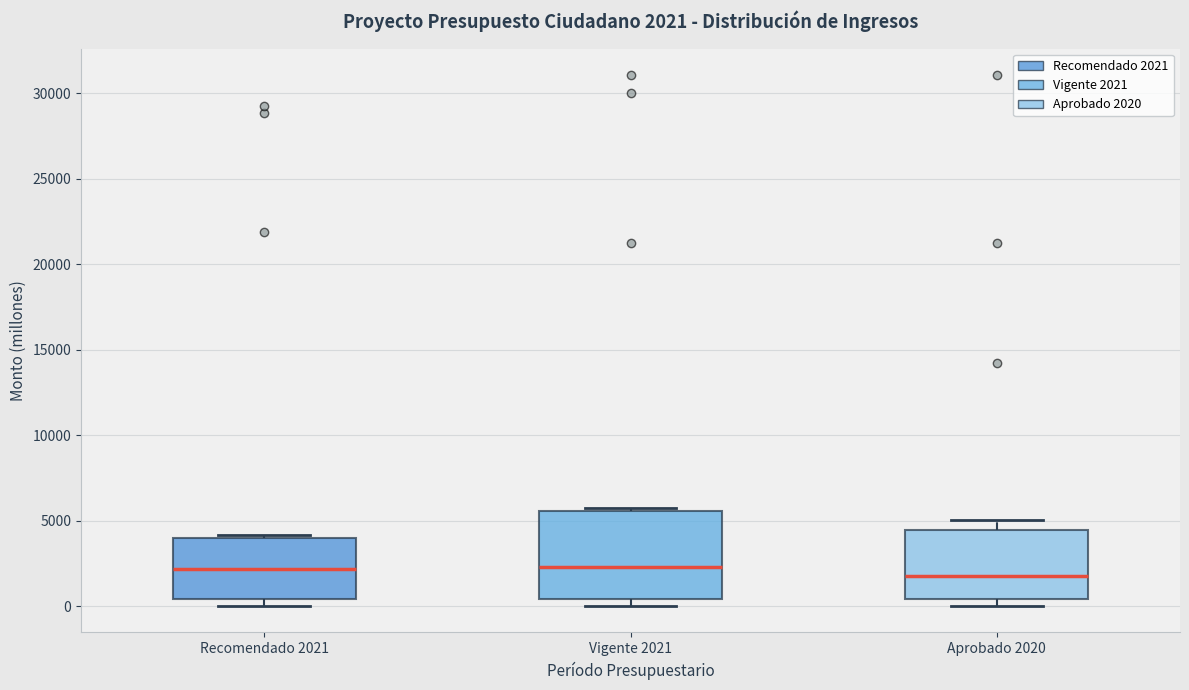

Which box is the tallest, from its lower edge to its upper edge?

Vigente 2021